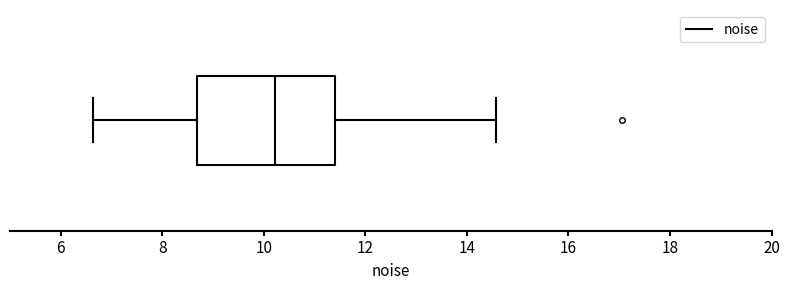

Read this box plot against the x-axis: the position of the median line, the range covered by the box, and the ends of both whiskers. The values are not printed on the chart, so give them approximately, as read against the axis.

median 10.2, box 8.6 to 11.4, whiskers 6.6 to 14.6